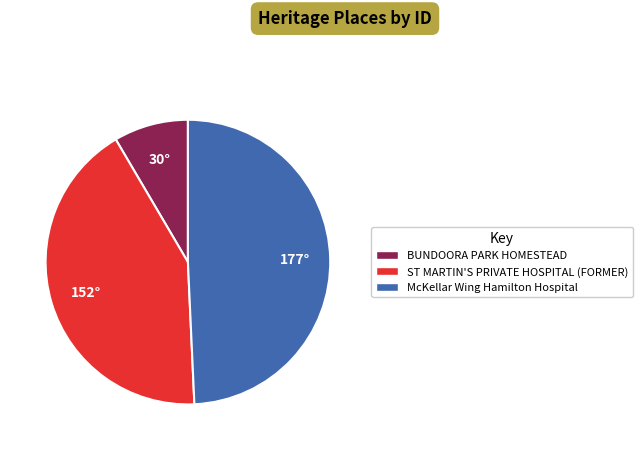

True or false: ST MARTIN'S PRIVATE HOSPITAL (FORMER) accounts for 36% of the total.

False